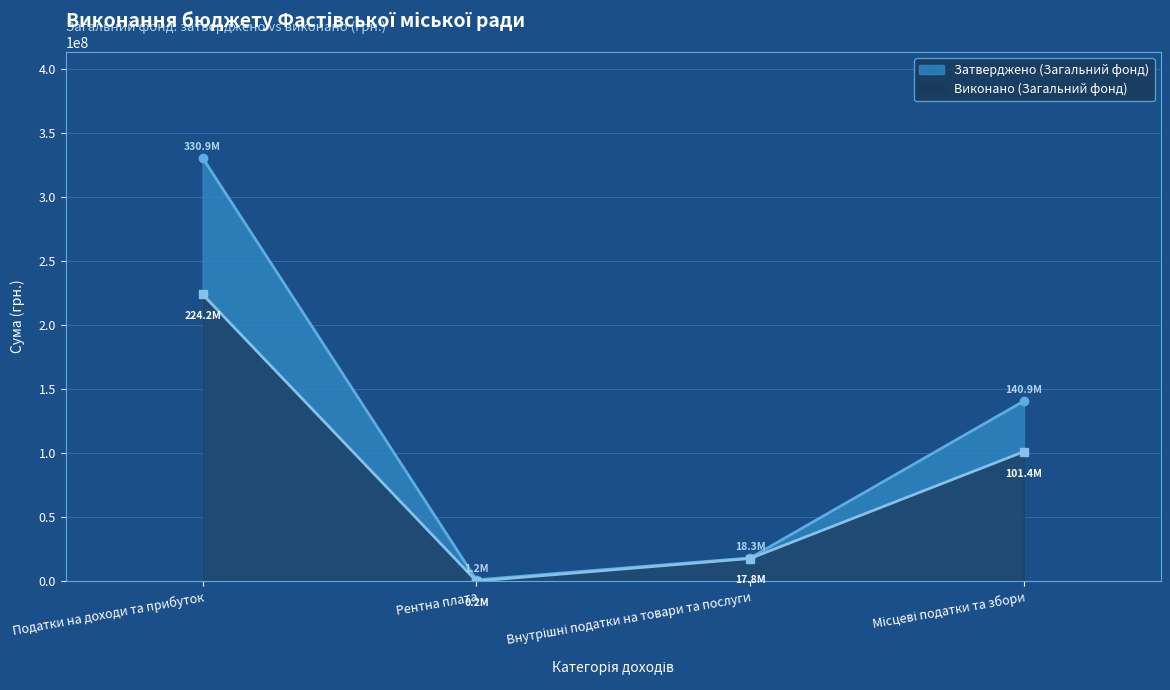

What are all the series names shown in the legend?

Затверджено (Загальний фонд), Виконано (Загальний фонд)